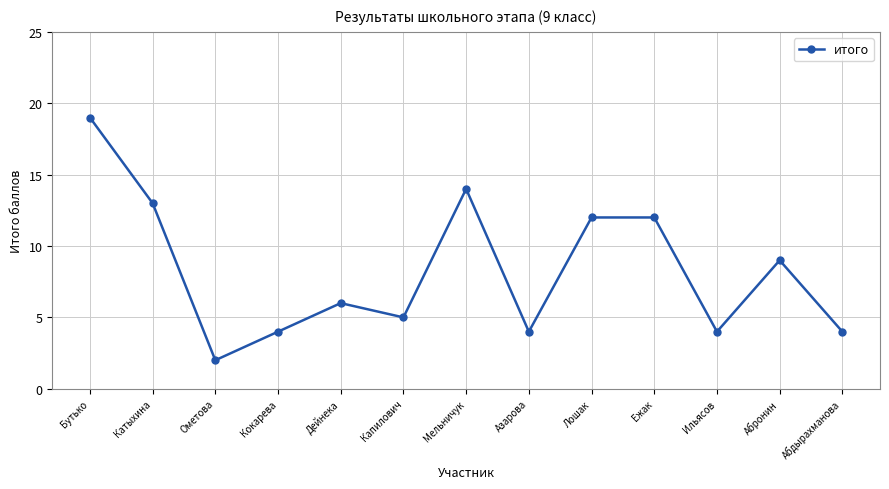

What is the minimum value shown in the chart?

2